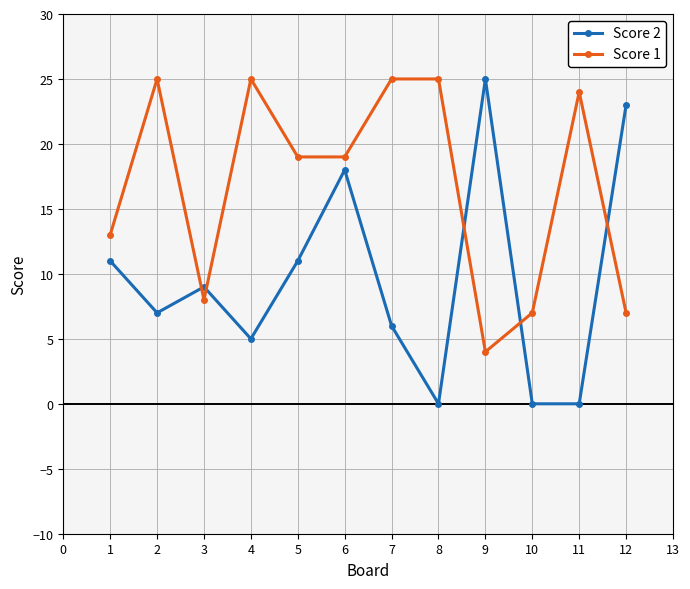

Does the chart have visible grid lines?

Yes